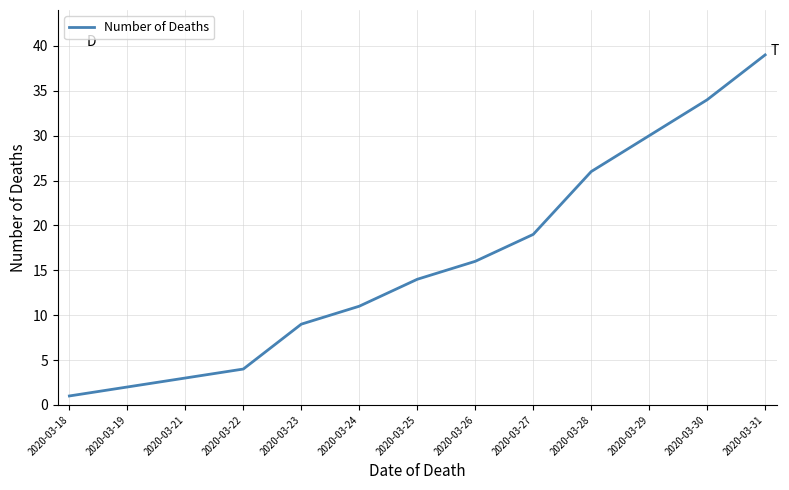

True or false: there are more than 0 points higher than both neighbors.

False